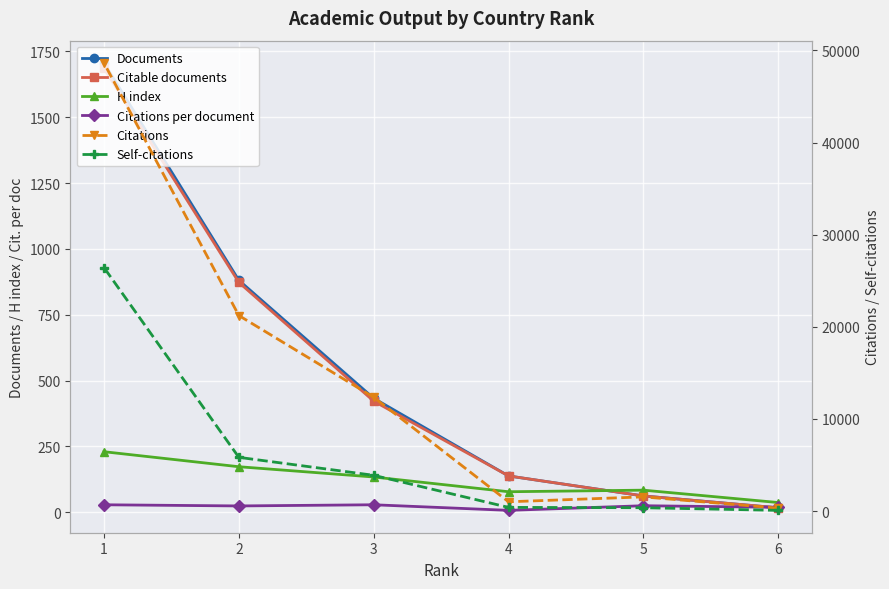

Where is Documents nearest to the value 861?

2